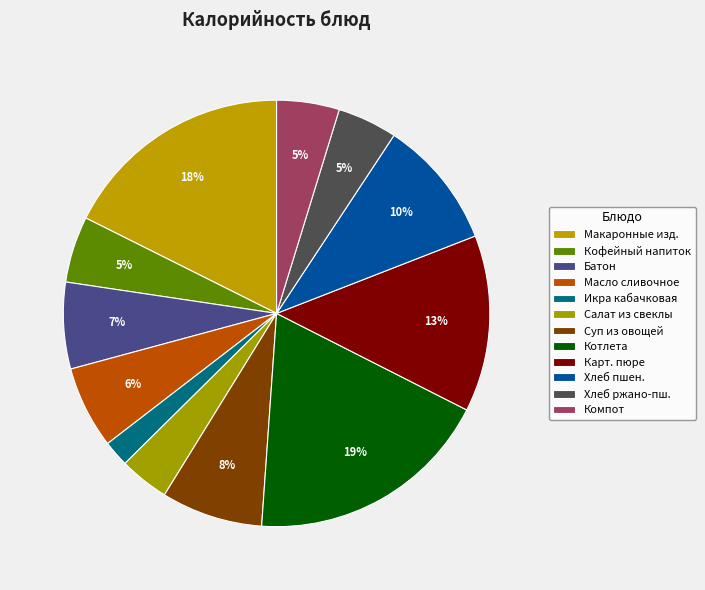

To the nearest percent, what is the difference between the largest and smallest slice percentages?

17%